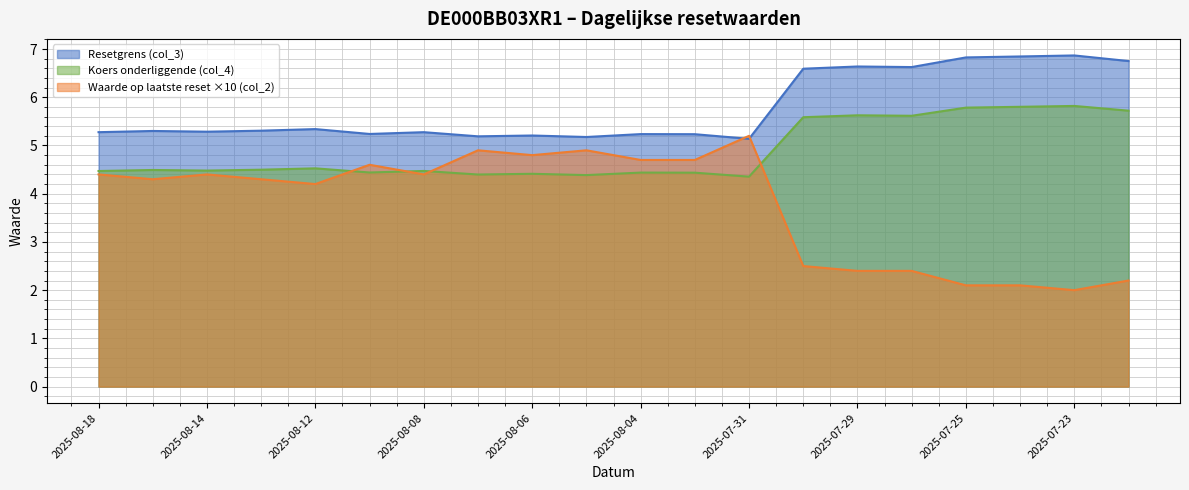

What is the difference between the second highest and minimum values in the Resetgrens (col_3) series?

1.7